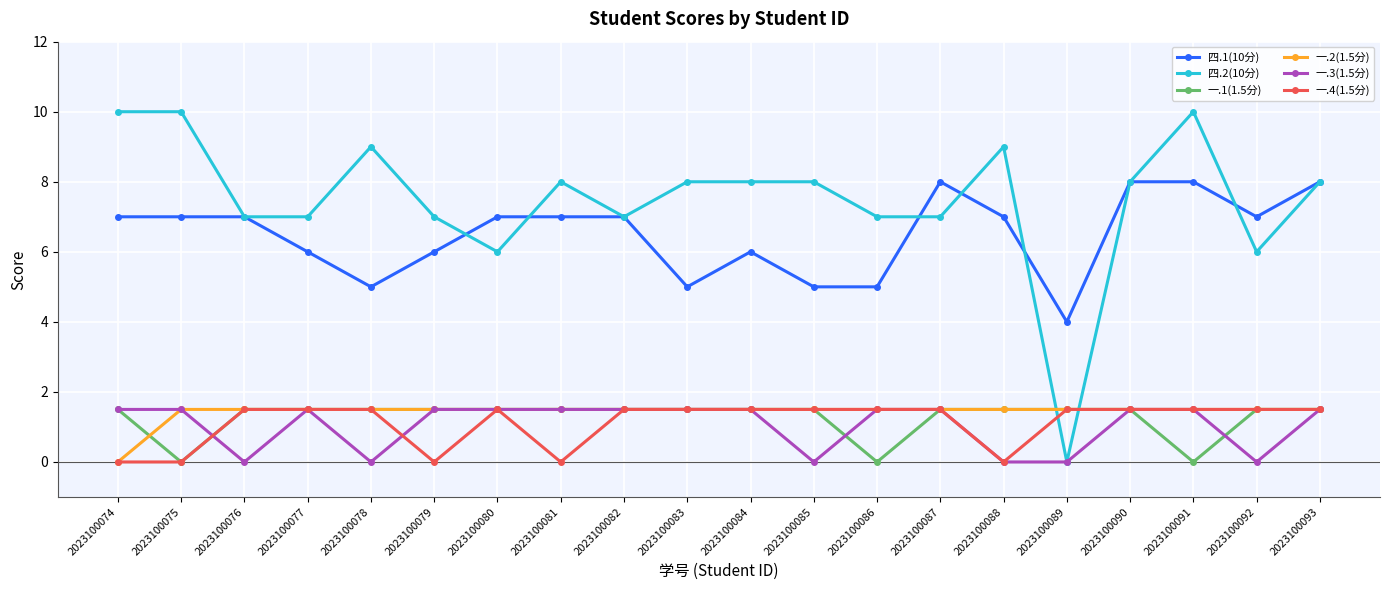

Reading right to left, what are all the values shown in this chart?

四.1(10分): 8.0	7.0	8.0	8.0	4.0	7.0	8.0	5.0	5.0	6.0	5.0	7.0	7.0	7.0	6.0	5.0	6.0	7.0	7.0	7.0
四.2(10分): 8.0	6.0	10.0	8.0	0.0	9.0	7.0	7.0	8.0	8.0	8.0	7.0	8.0	6.0	7.0	9.0	7.0	7.0	10.0	10.0
一.1(1.5分): 1.5	1.5	0.0	1.5	1.5	1.5	1.5	0.0	1.5	1.5	1.5	1.5	1.5	1.5	1.5	1.5	1.5	1.5	0.0	1.5
一.2(1.5分): 1.5	1.5	1.5	1.5	1.5	1.5	1.5	1.5	1.5	1.5	1.5	1.5	1.5	1.5	1.5	1.5	1.5	1.5	1.5	0.0
一.3(1.5分): 1.5	0.0	1.5	1.5	0.0	0.0	1.5	1.5	0.0	1.5	1.5	1.5	1.5	1.5	1.5	0.0	1.5	0.0	1.5	1.5
一.4(1.5分): 1.5	1.5	1.5	1.5	1.5	0.0	1.5	1.5	1.5	1.5	1.5	1.5	0.0	1.5	0.0	1.5	1.5	1.5	0.0	0.0